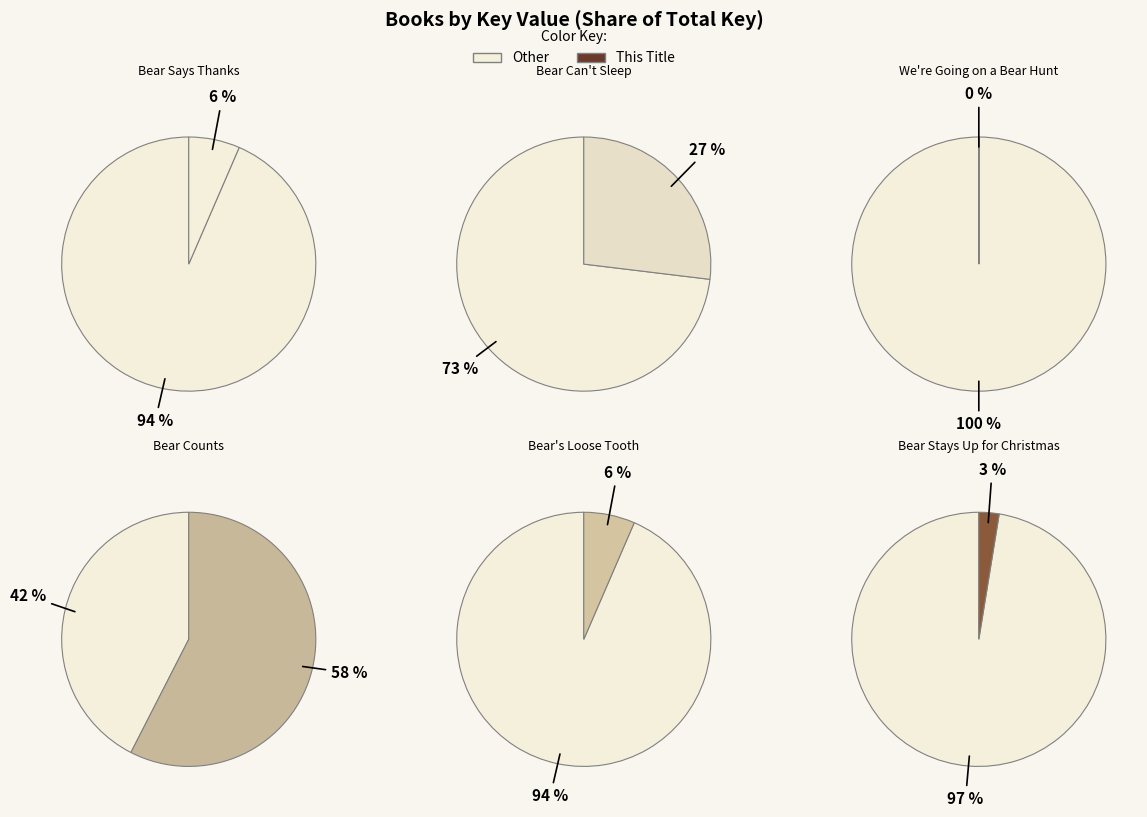

What percentage is NOT represented by Bear Stays Up for Christmas?

97.4%